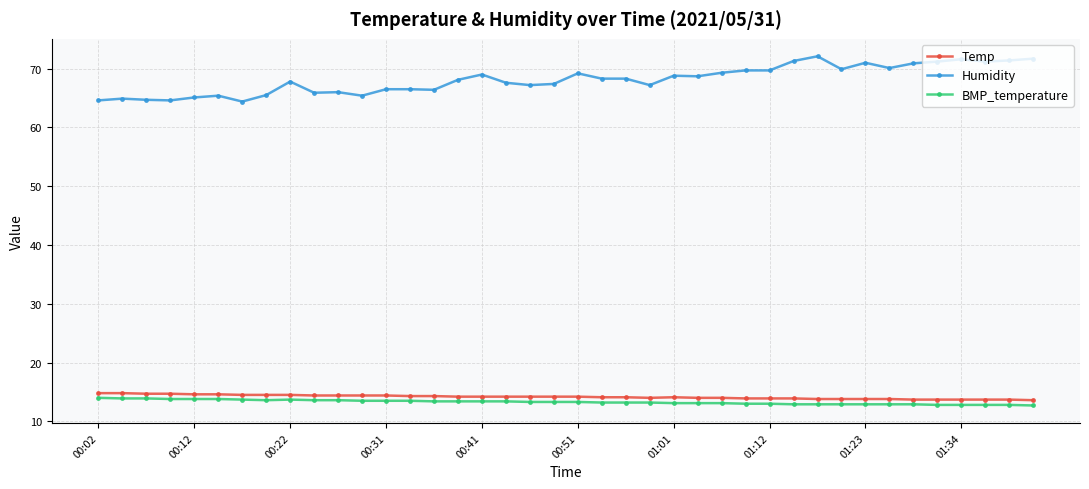

True or false: Humidity and Temp intersect in this chart.

False